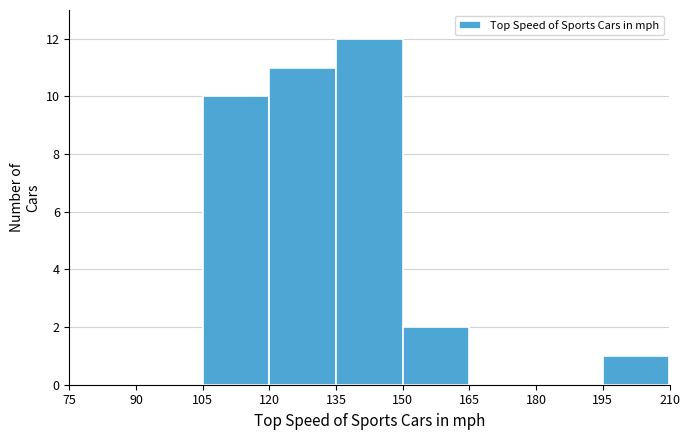

Over which range of the x-axis is the bar tallest?

135 to 150